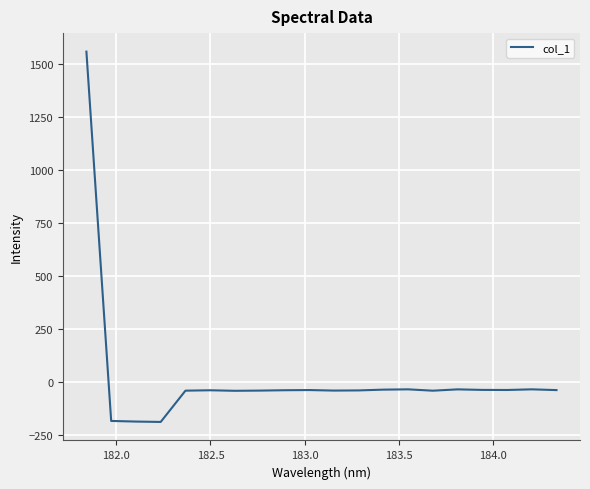

What is the difference between the maximum and minimum values?

1746.5